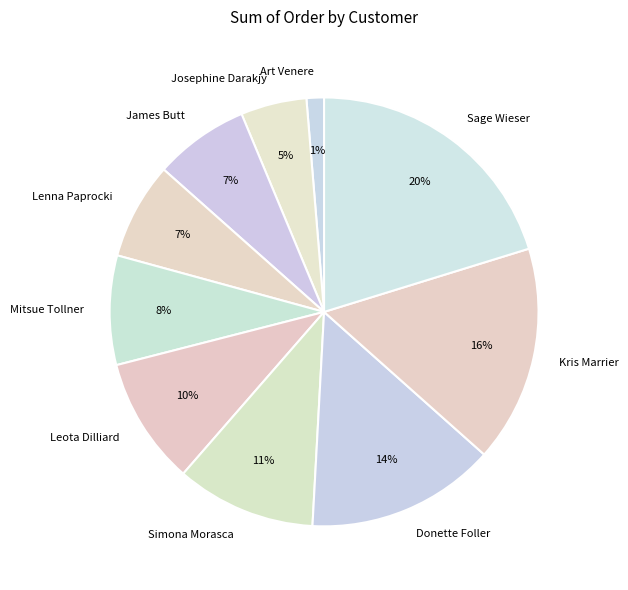

Between Simona Morasca and Mitsue Tollner, which is larger?

Simona Morasca